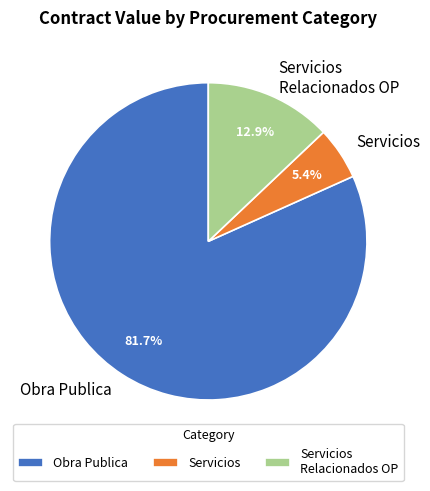

Rank the categories by value from lowest to highest.

Servicios, Servicios Relacionados OP, Obra Publica